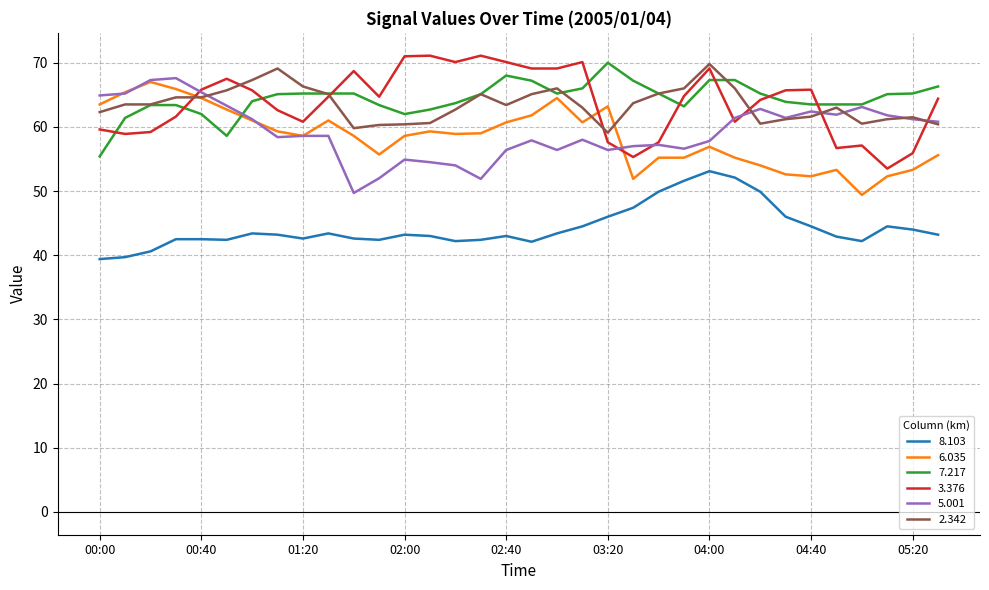

True or false: 5.001 and 8.103 intersect in this chart.

False